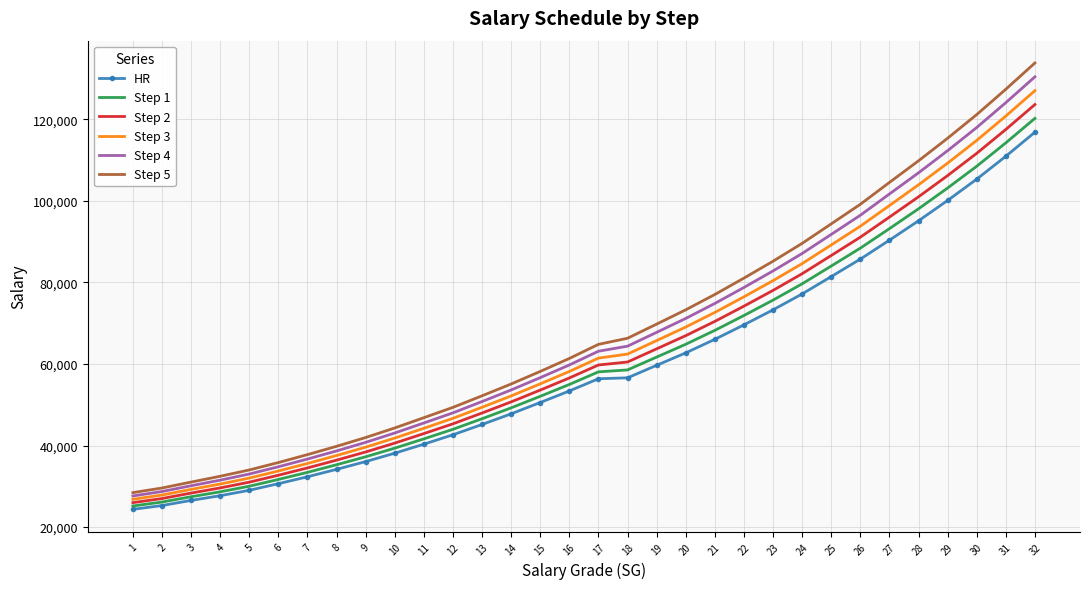

Is it true that Step 3 equals 53894 at 27?

False